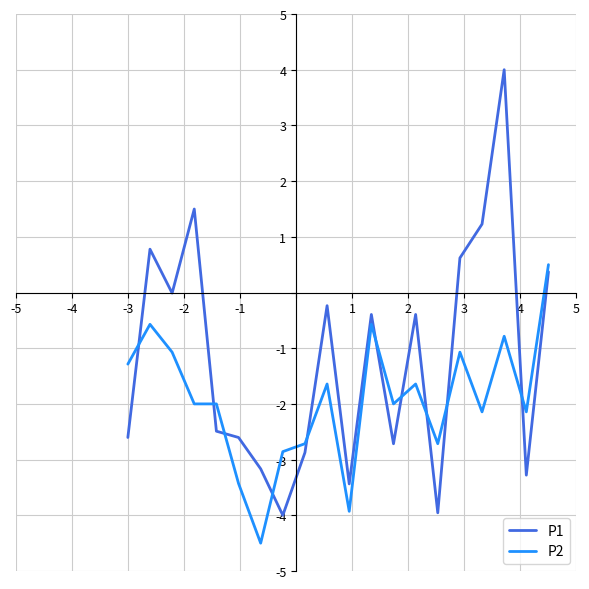

Does the chart display data point markers on the line(s)?

No